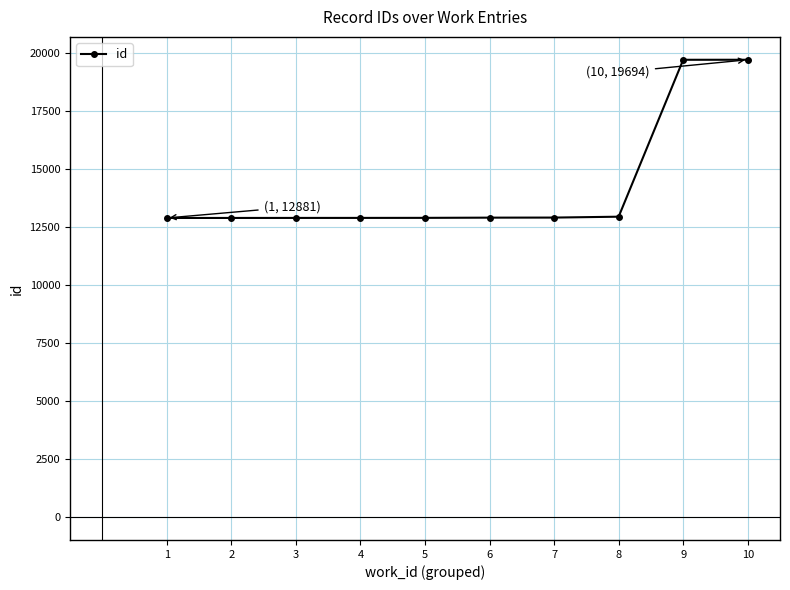

What is the sum of all values?

142532